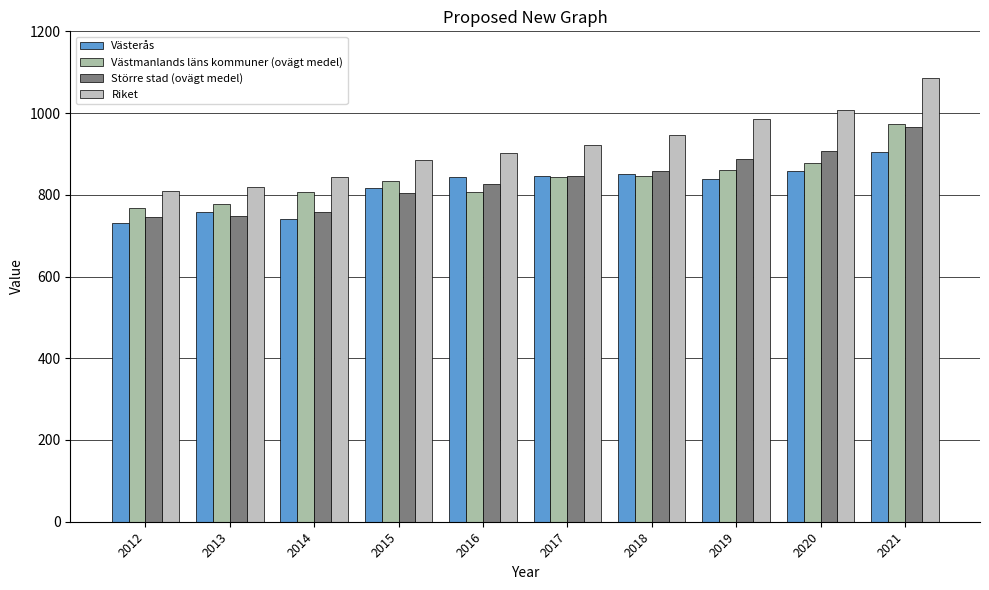

How many bars are there in each group?

4